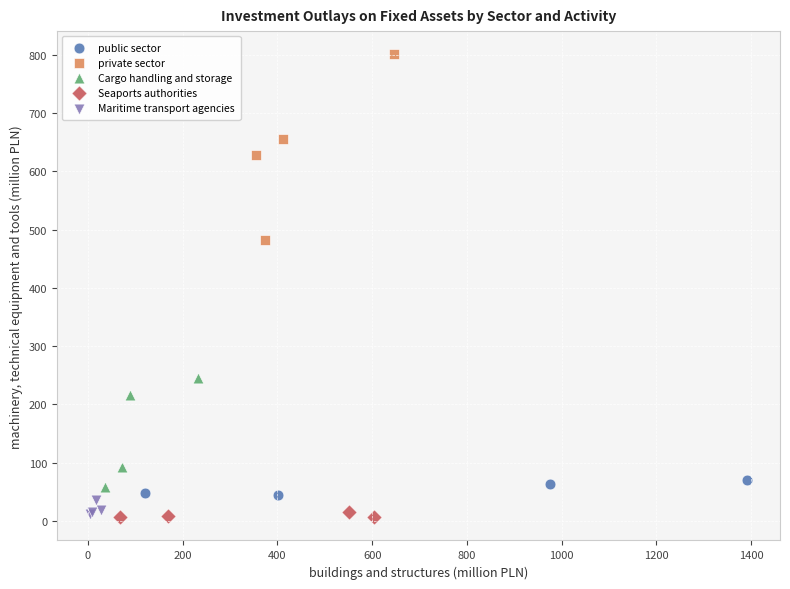

Which series has the largest Y range (max minus min)?

private sector